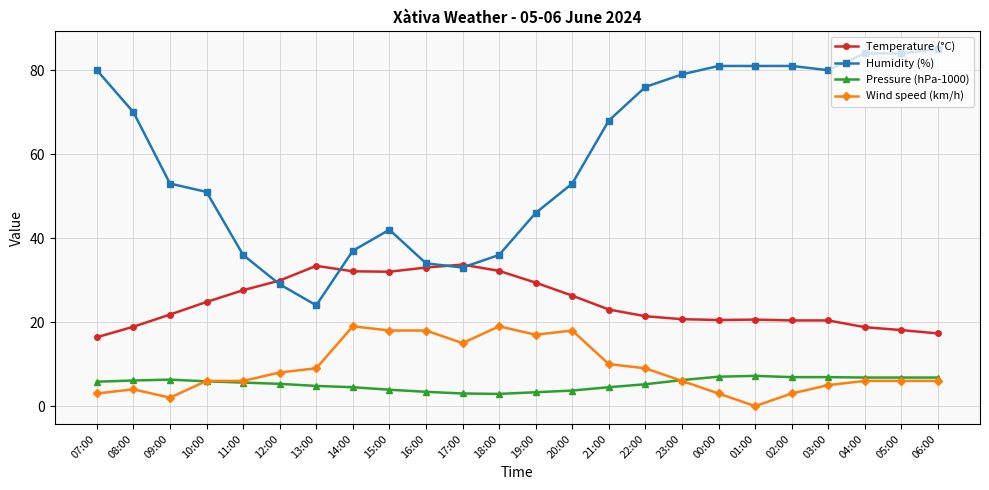

Rank the series at 02:00 from highest to lowest value.

Humidity (%), Temperature (°C), Pressure (hPa-1000), Wind speed (km/h)